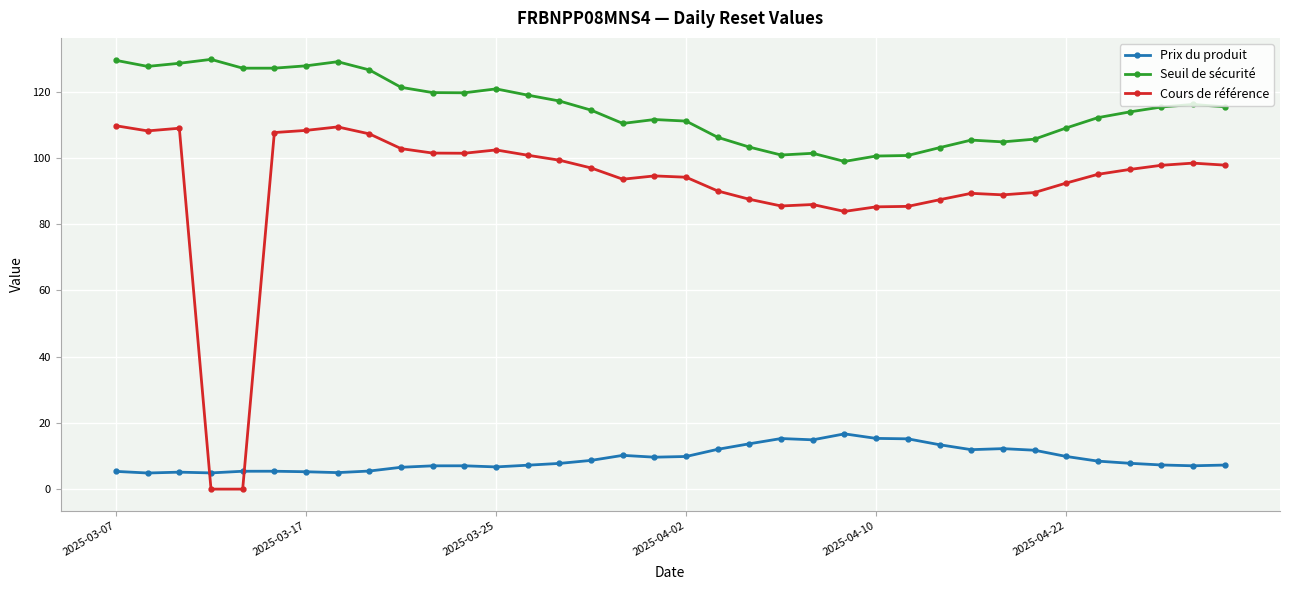

What is the difference between the maximum and minimum values in the Prix du produit series?

11.8